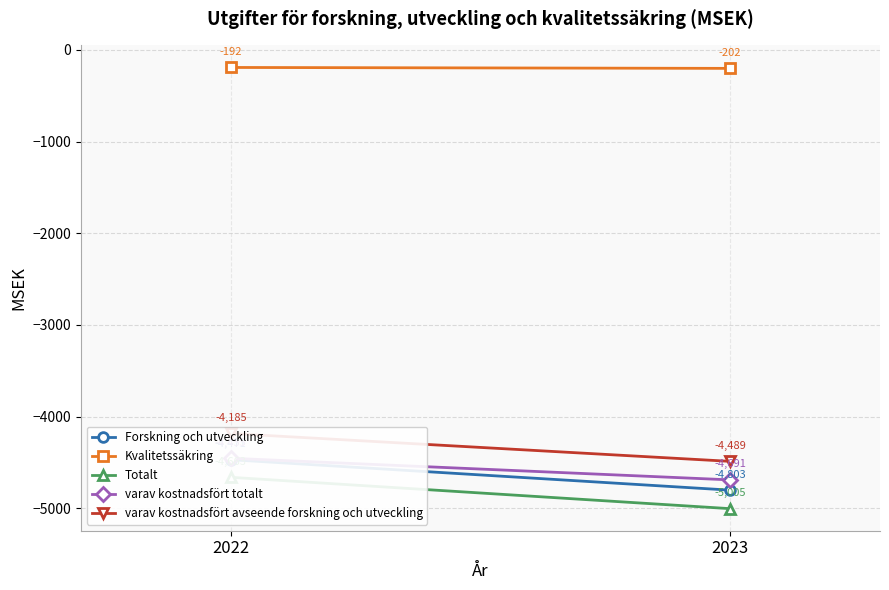

What is the maximum value for Forskning och utveckling?

-4471